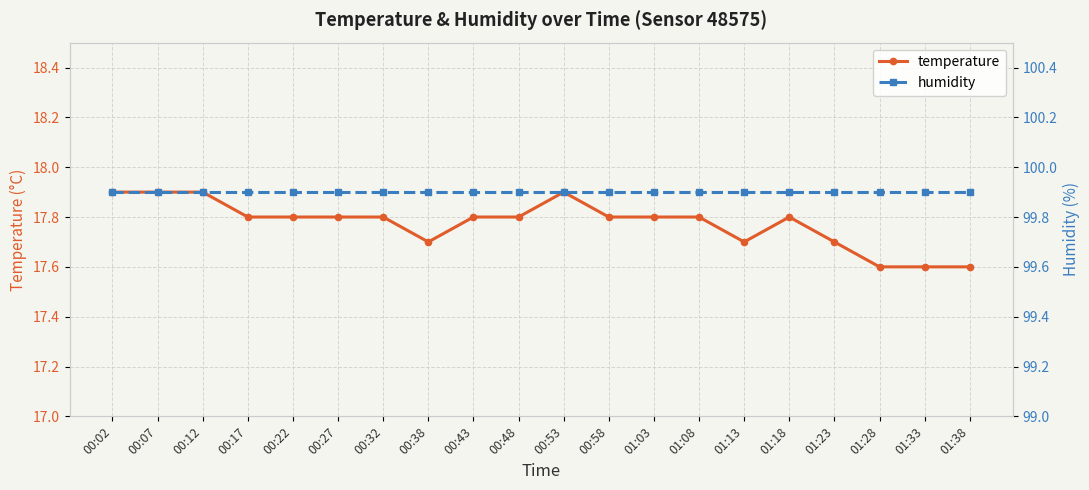

Reading left to right, transcribe all the data shown in this chart.

temperature: 00:02=17.9	00:07=17.9	00:12=17.9	00:17=17.8	00:22=17.8	00:27=17.8	00:32=17.8	00:38=17.7	00:43=17.8	00:48=17.8	00:53=17.9	00:58=17.8	01:03=17.8	01:08=17.8	01:13=17.7	01:18=17.8	01:23=17.7	01:28=17.6	01:33=17.6	01:38=17.6
humidity: 00:02=99.9	00:07=99.9	00:12=99.9	00:17=99.9	00:22=99.9	00:27=99.9	00:32=99.9	00:38=99.9	00:43=99.9	00:48=99.9	00:53=99.9	00:58=99.9	01:03=99.9	01:08=99.9	01:13=99.9	01:18=99.9	01:23=99.9	01:28=99.9	01:33=99.9	01:38=99.9